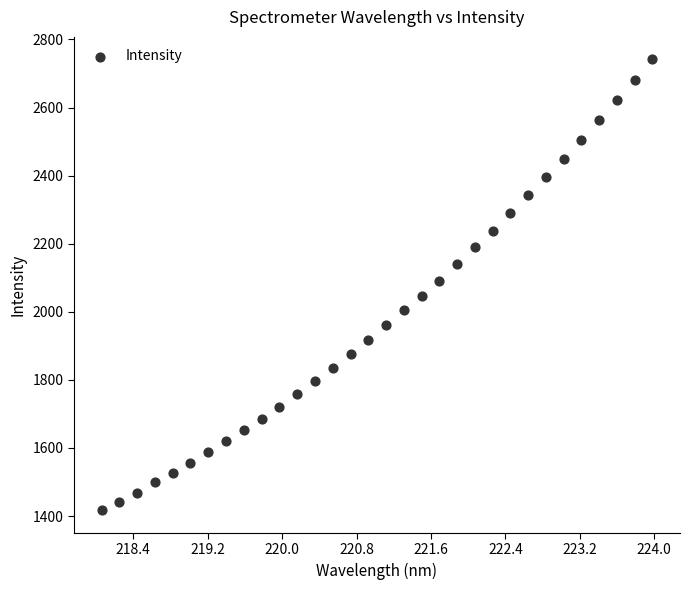

What is the range of X values (max minus min)?

5.9